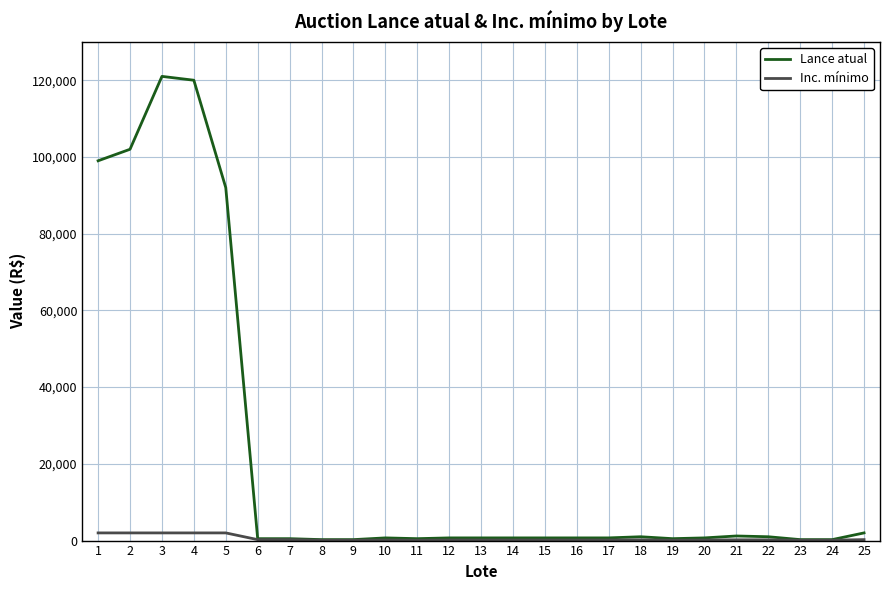

What is the maximum value for Lance atual?

121000